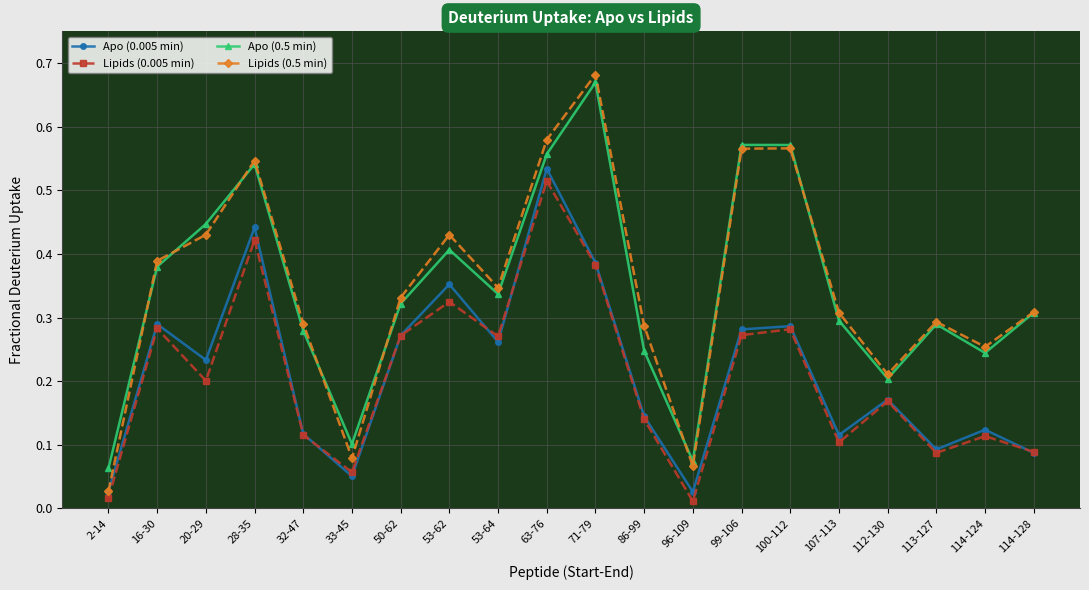

True or false: Apo (0.005 min) has a value of 0.3 at 16-30.

True